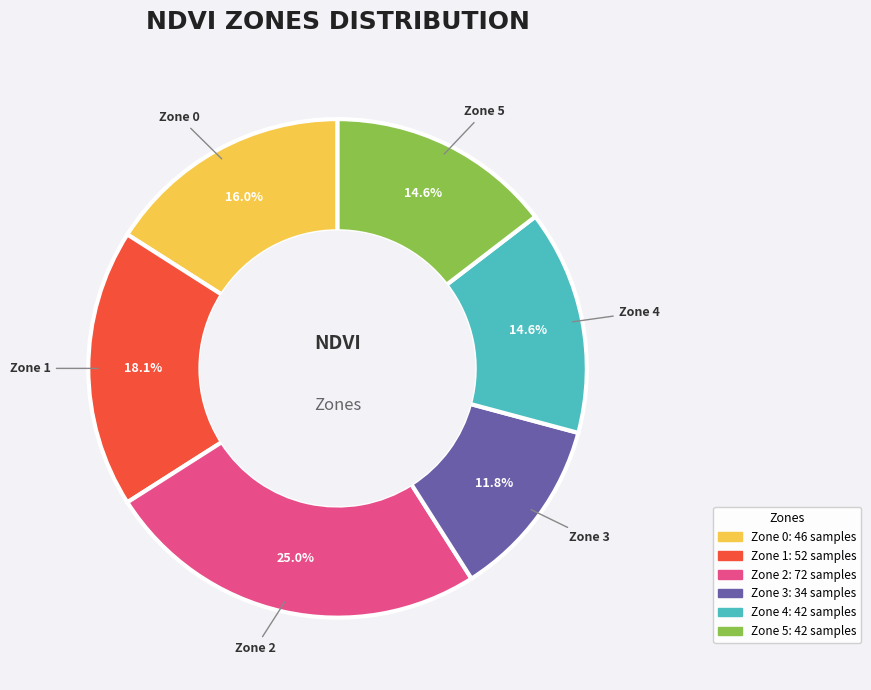

To the nearest percent, what is the difference between the Zone 0 and Zone 4 slice percentages?

1%